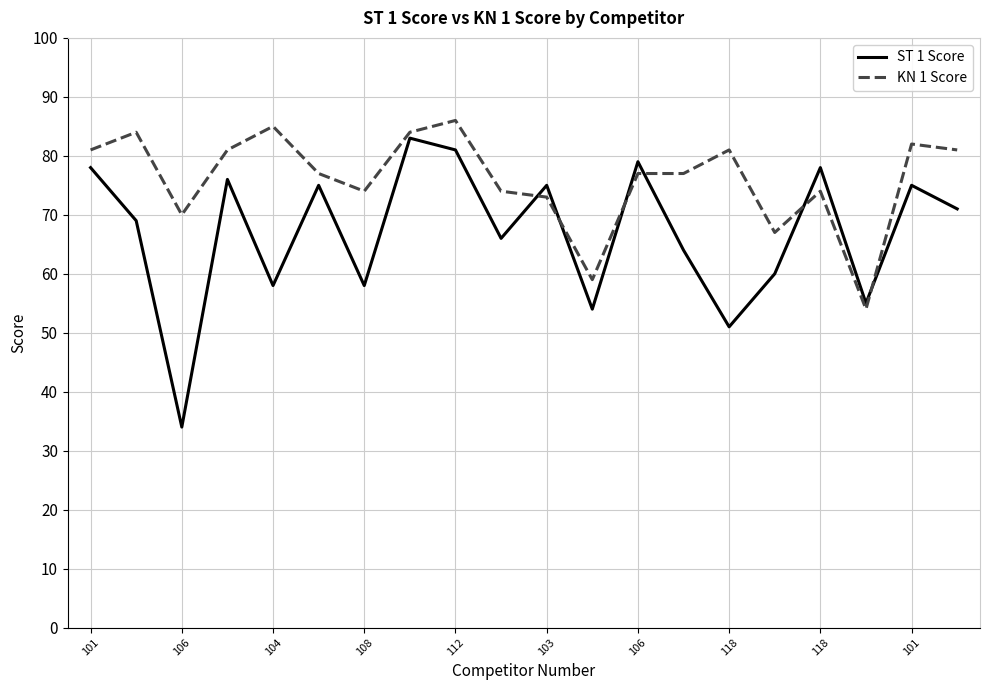

Which series has the widest spread of values?

ST 1 Score